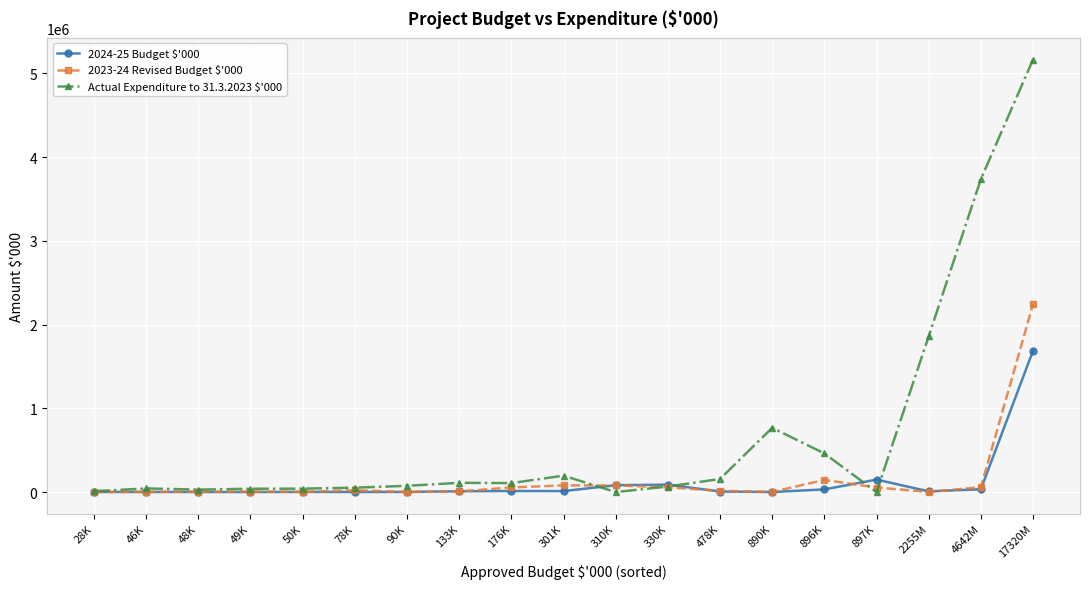

What is the label of the 1st point from the left?

28K